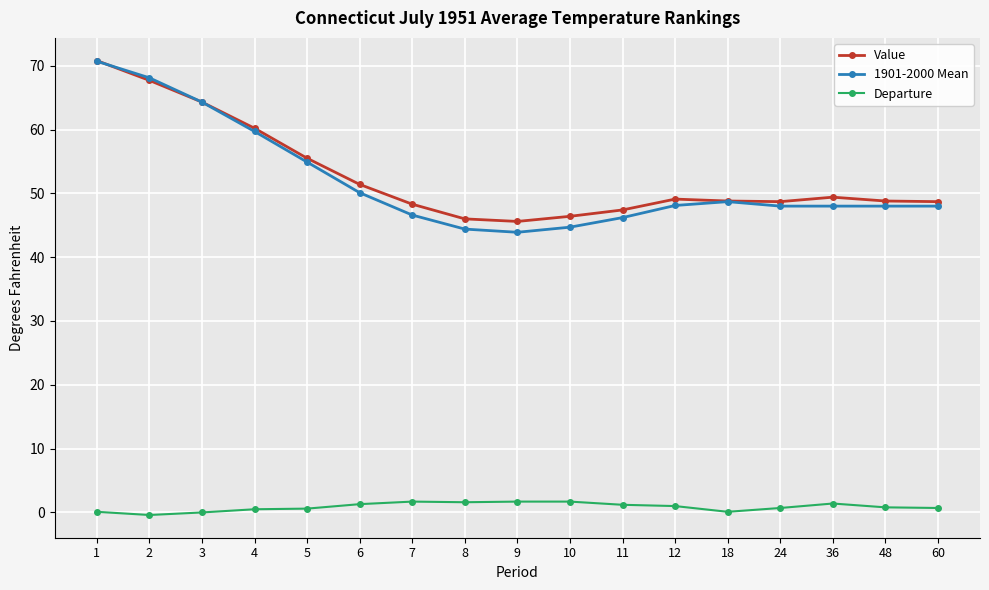

Is the value of Value at 7 greater than the value of Departure at 5?

Yes